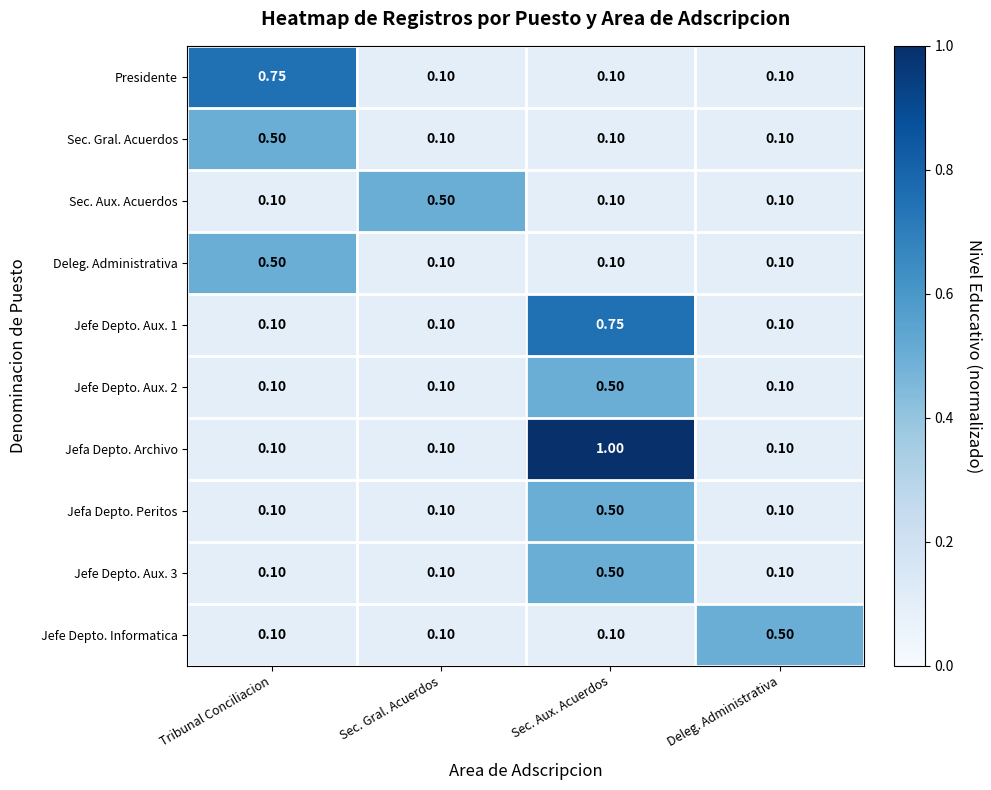

Which series has the widest spread of values?

Jefa Depto. Archivo